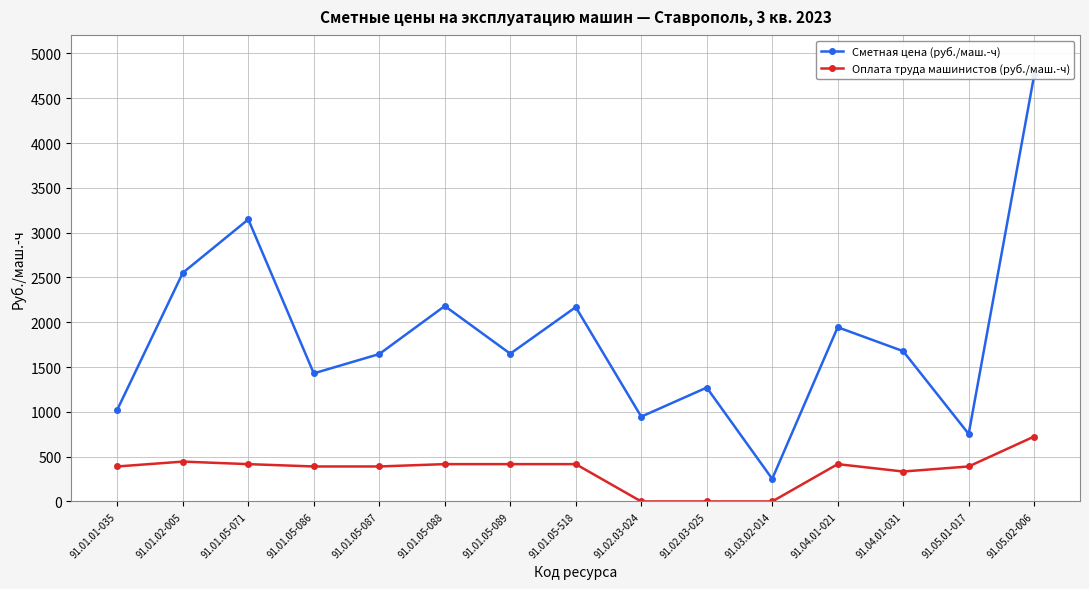

How many lines are shown in the chart?

2